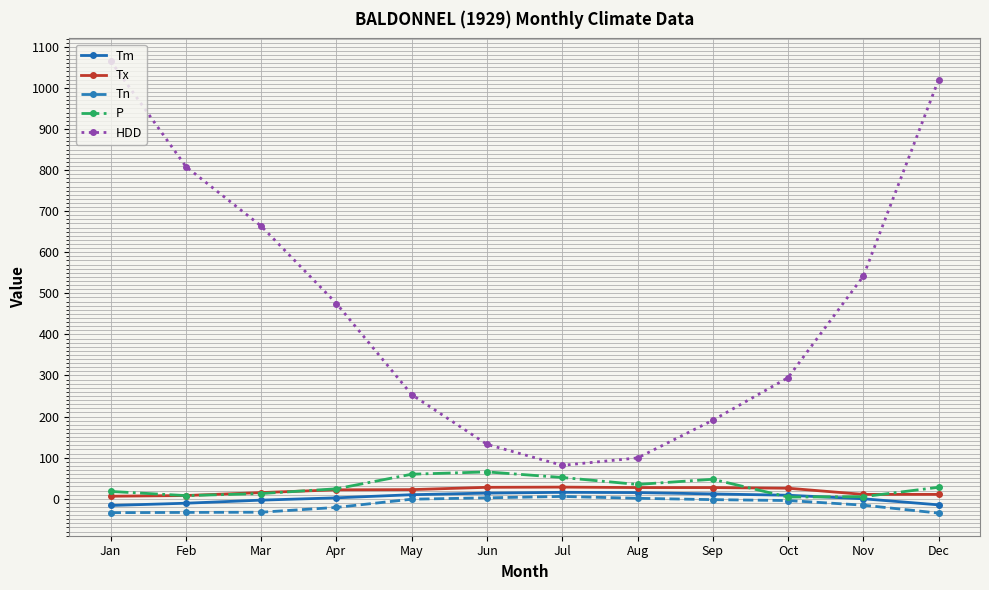

What is the total value across all series at Nov?

541.7